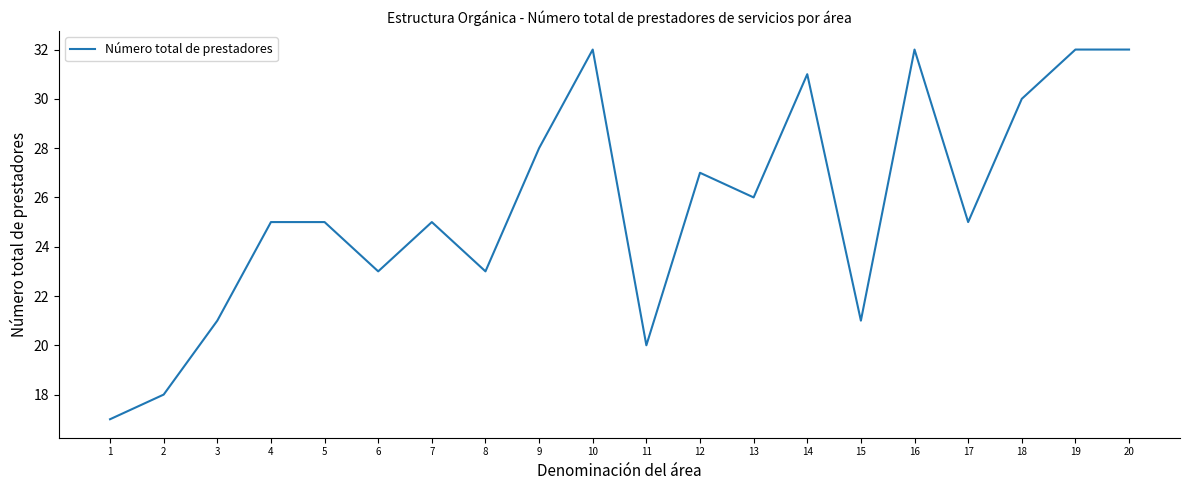

What is the difference between the values at 14 and 8?

8